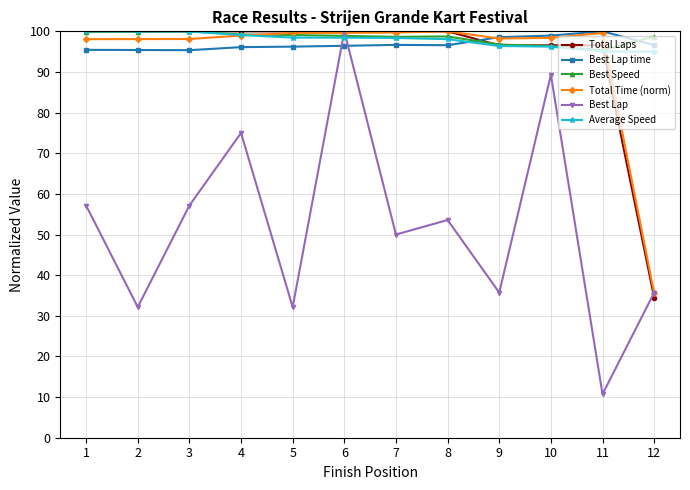

What is the difference between the maximum and second lowest values in the Best Speed series?

3.6